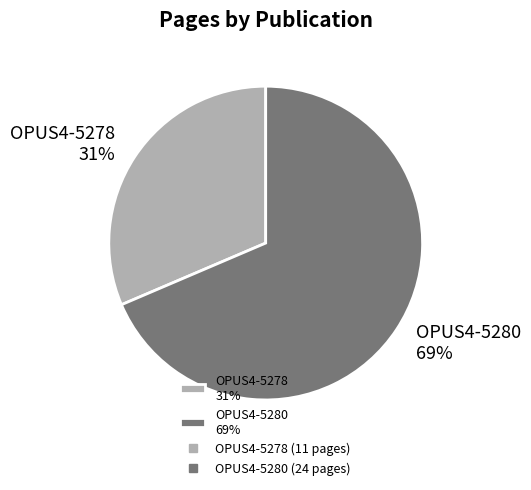

Approximately how many times larger is the value at OPUS4-5280 69% compared to OPUS4-5278 31%?

2.2